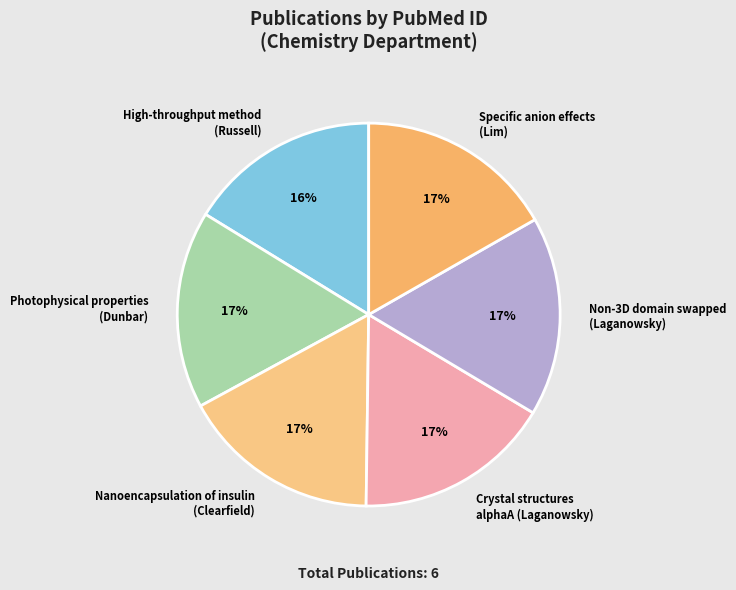

Combined, do High-throughput method (Russell) and Photophysical properties (Dunbar) account for over 50%?

No